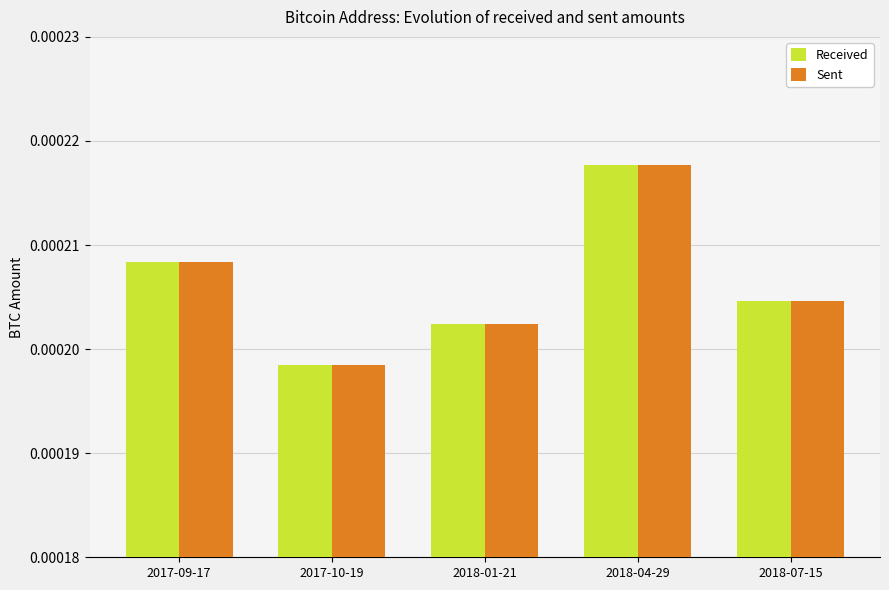

What is the label of the 3rd bar from the right?

2018-01-21